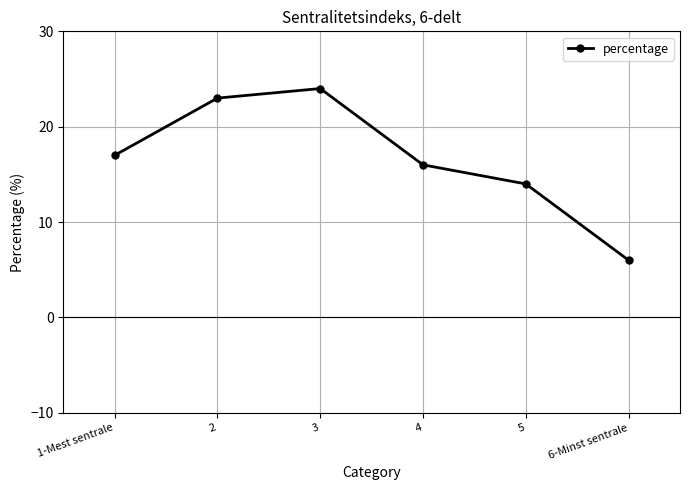

What is the change in value from 3 to 6-Minst sentrale?

-18